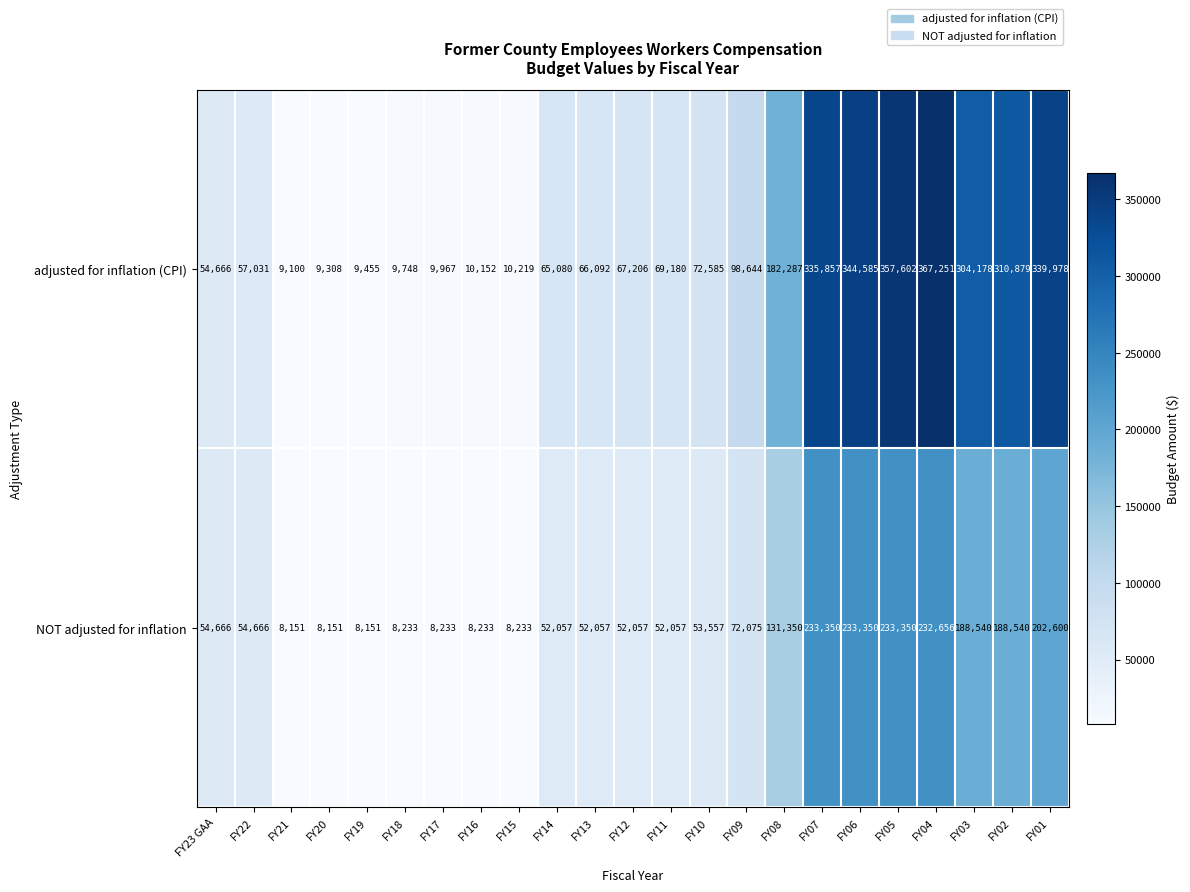

At how many categories does at least one series exceed 347521?

2